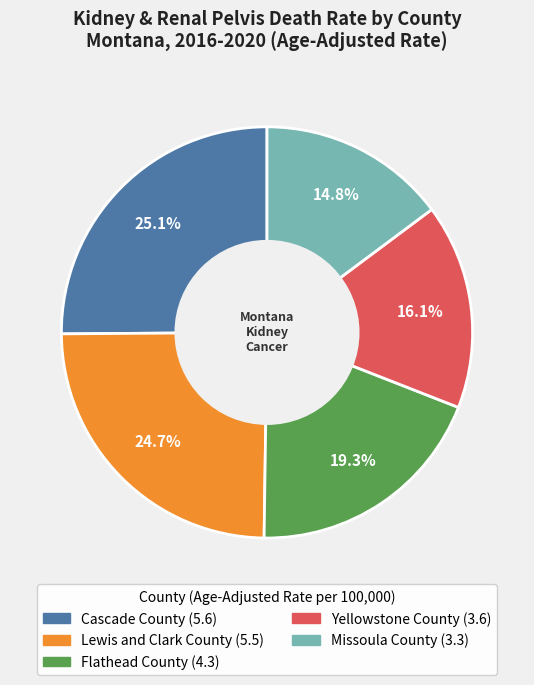

To the nearest percent, what is the combined percentage of Lewis and Clark County and Yellowstone County?

41%